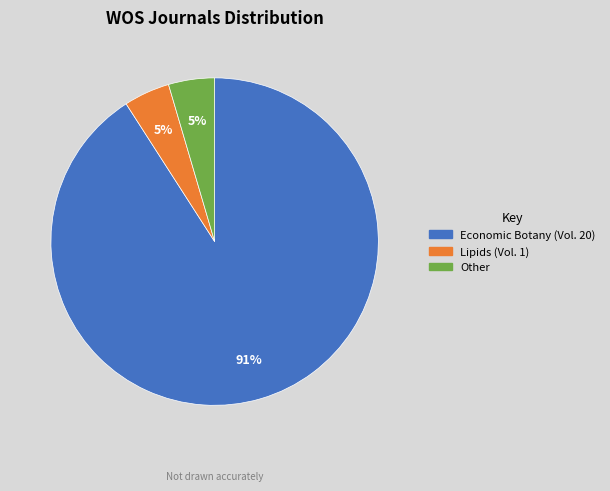

Which has a higher value, Economic Botany or Lipids?

Economic Botany